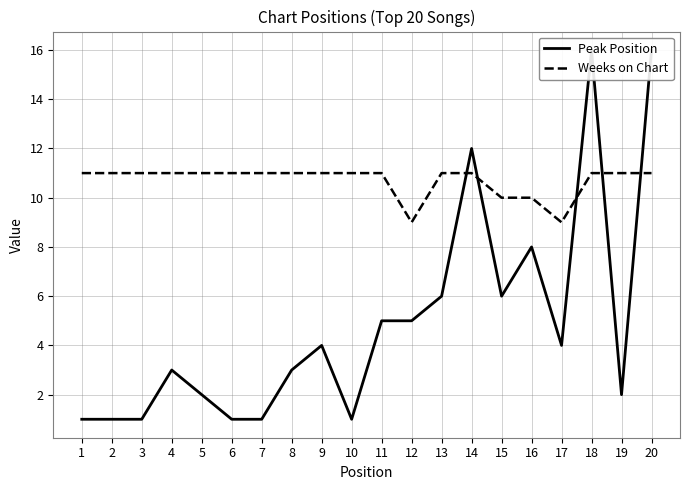

What is the maximum value for Peak Position?

16